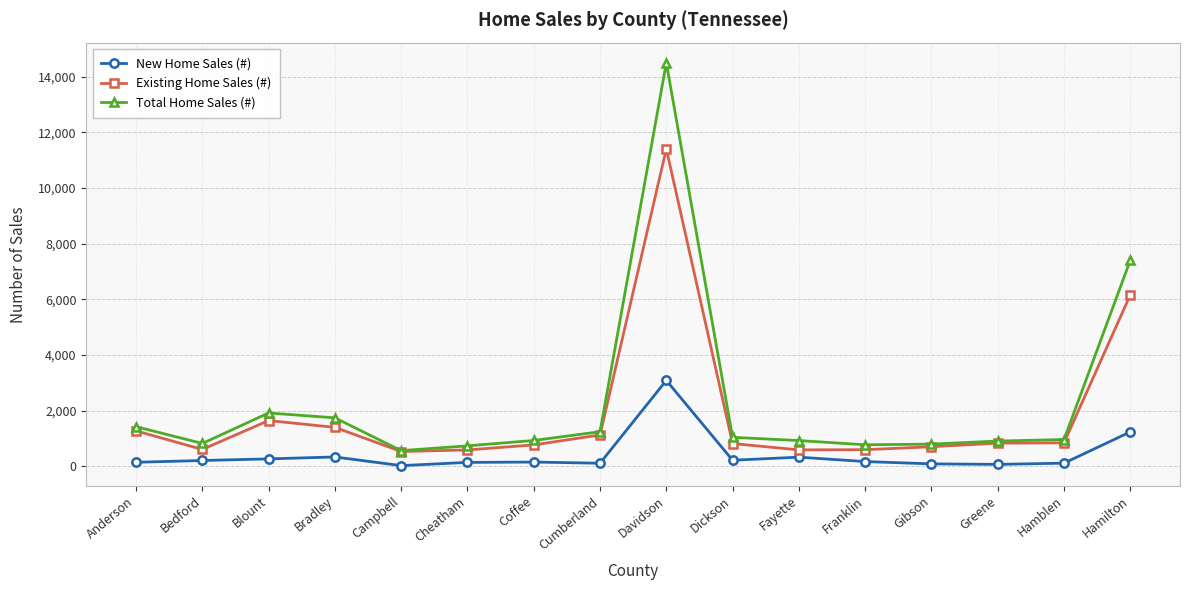

Rank the series by their maximum value, from lowest to highest.

New Home Sales (#), Existing Home Sales (#), Total Home Sales (#)